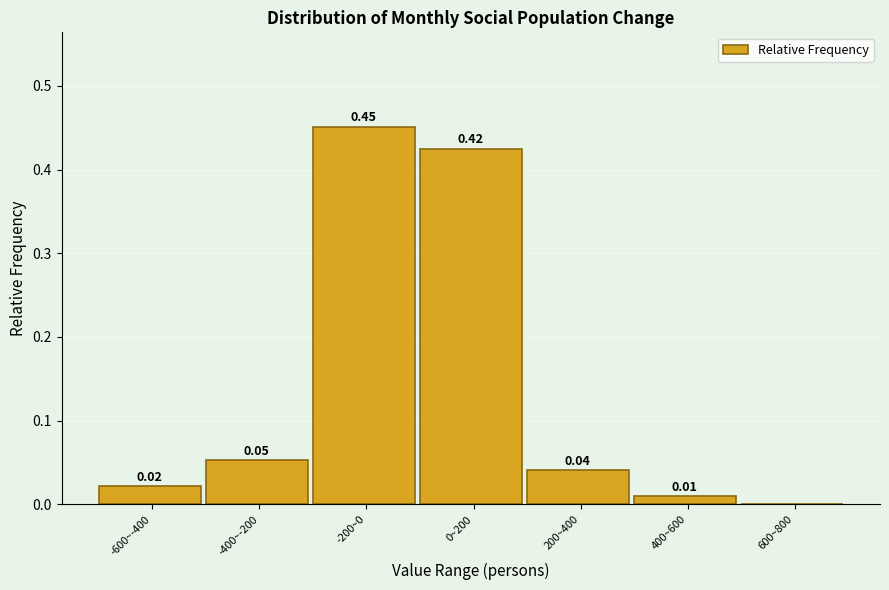

What is the change in value from -400~-200 to -200~0?

+0.4